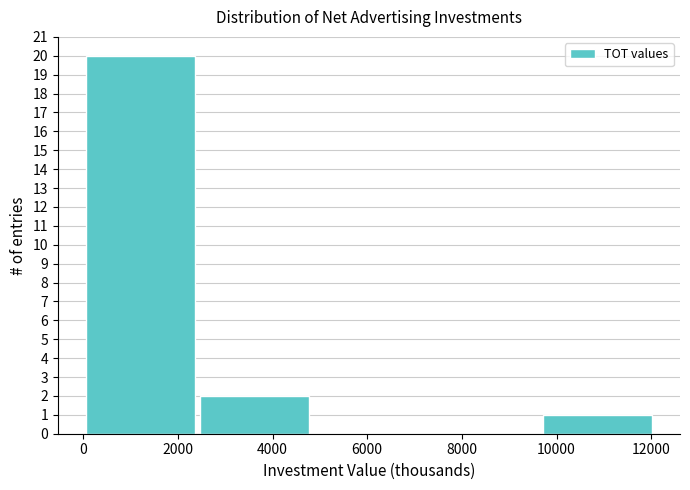

How tall is the bar that spans 0 to 2400 on the x-axis? Neither the bar edges nor the heights are printed on the chart, so give them approximately, as read against the axes.

20